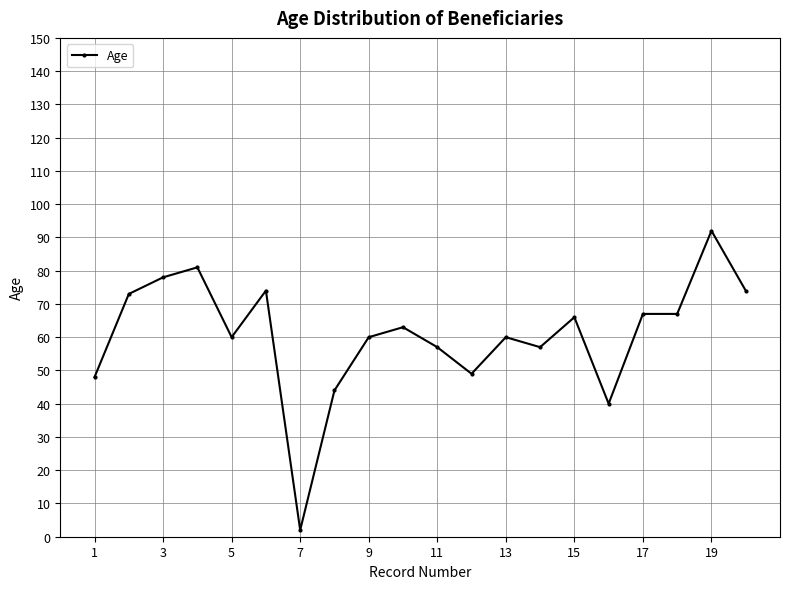

Reading left to right, what are all the values shown in this chart?

48	73	78	81	60	74	2	44	60	63	57	49	60	57	66	40	67	67	92	74